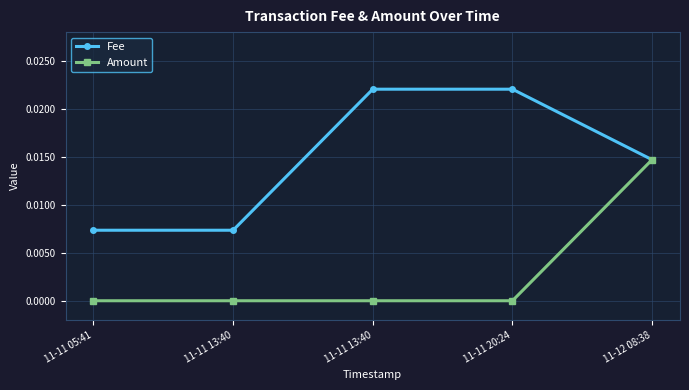

What is the label of the 3rd point from the right?

11-11 13:40